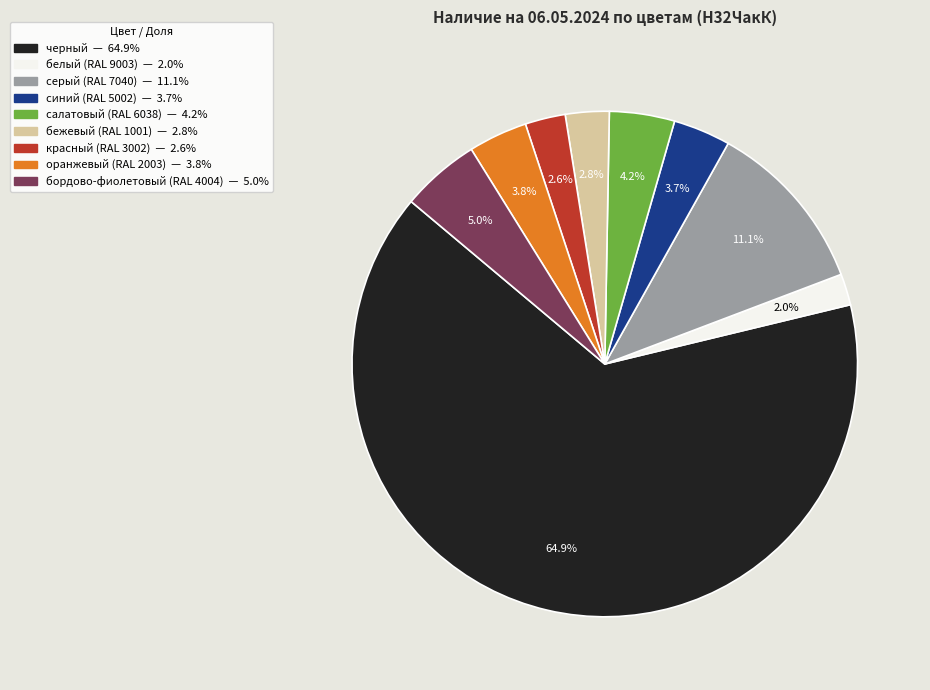

Is the sum of серый (RAL 7040) and красный (RAL 3002) greater than half?

No